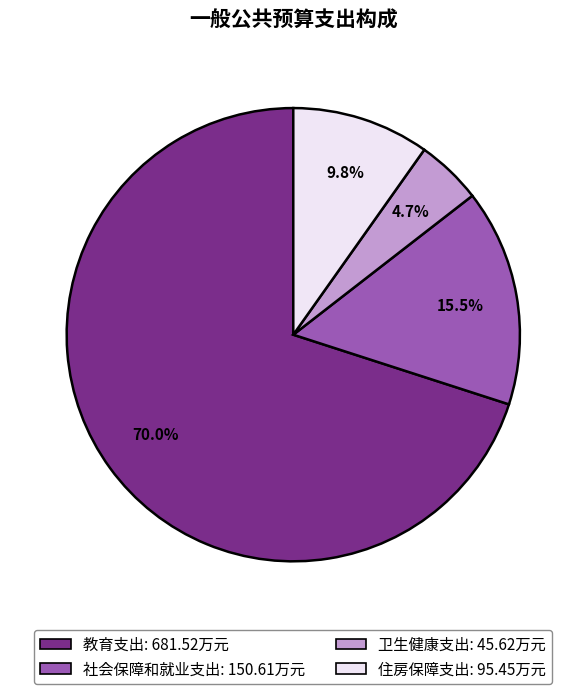

Rank the categories by value from lowest to highest.

卫生健康支出, 住房保障支出, 社会保障和就业支出, 教育支出